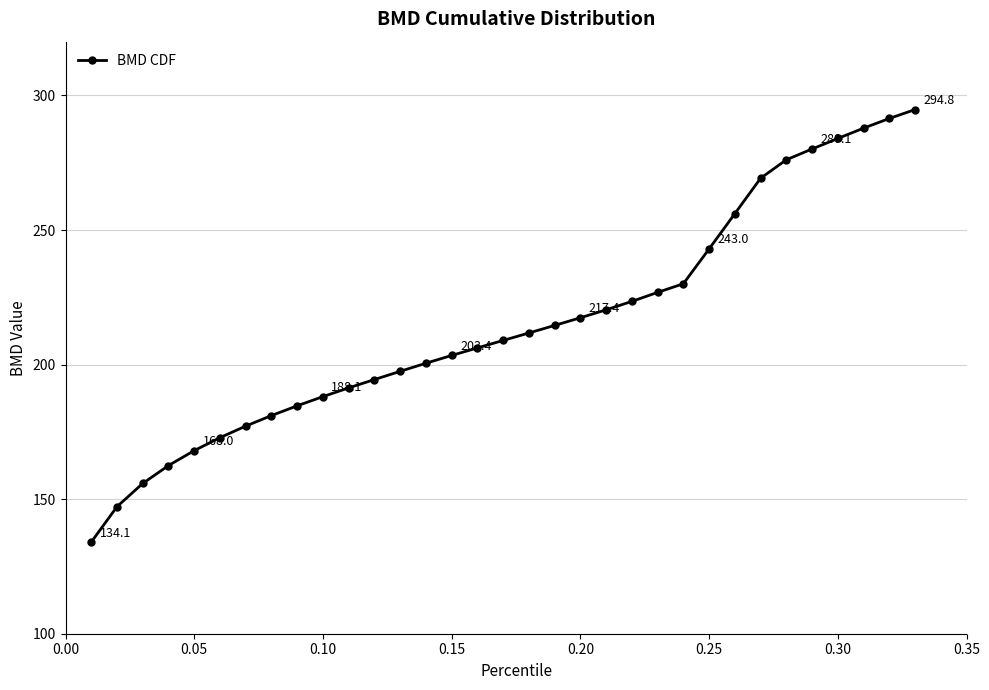

What is the minimum value shown in the chart?

134.1